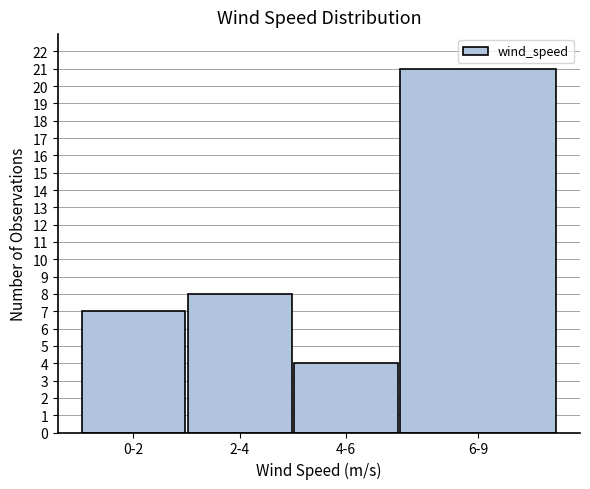

Reading left to right, extract all data points from this chart.

7	8	4	21